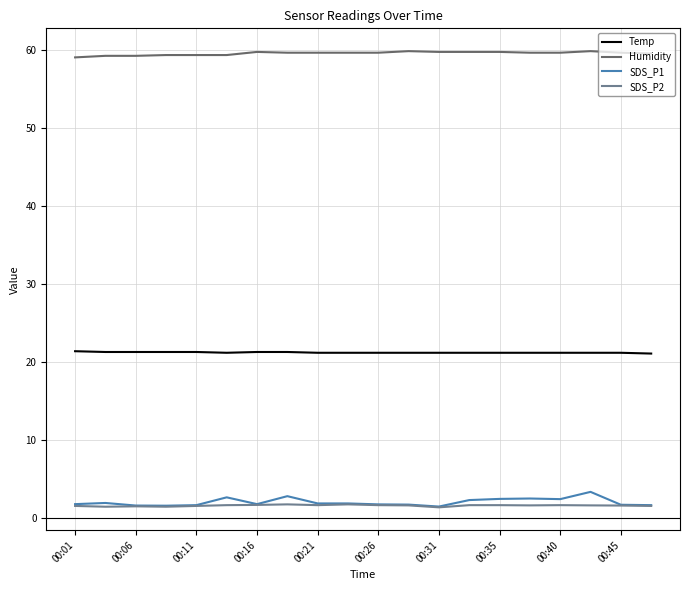

Which series has the largest range (max minus min)?

SDS_P1